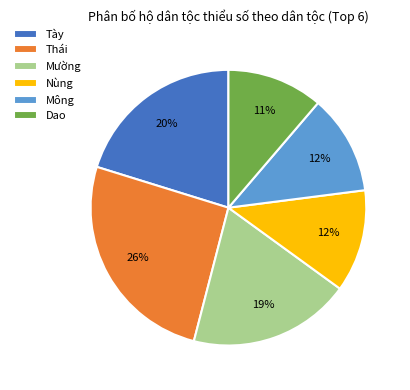

Count the number of slices in the pie.

6